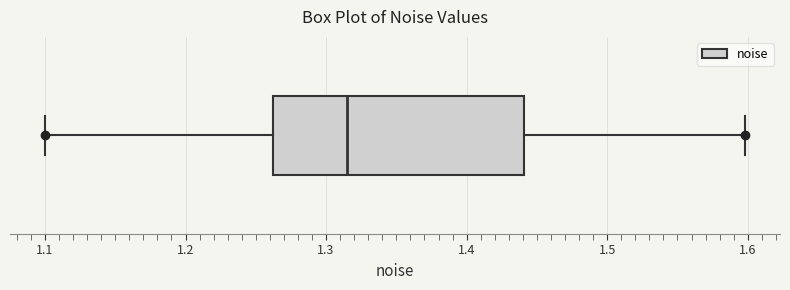

Transcribe this box plot: give where the median line is, the range the box spans, and where the two whiskers end, as read against the x-axis. The values are not printed on the chart, so give them approximately, as read against the axis.

median 1.31, box 1.26 to 1.44, whiskers 1.10 to 1.60